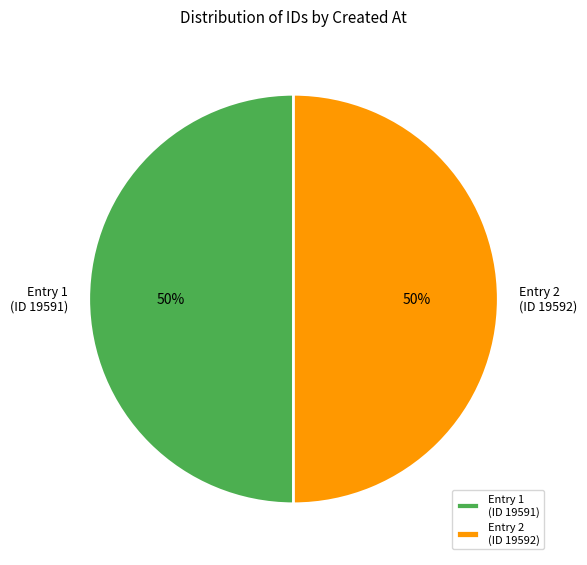

To the nearest percent, what portion does Entry 1 (ID 19591) represent?

50%